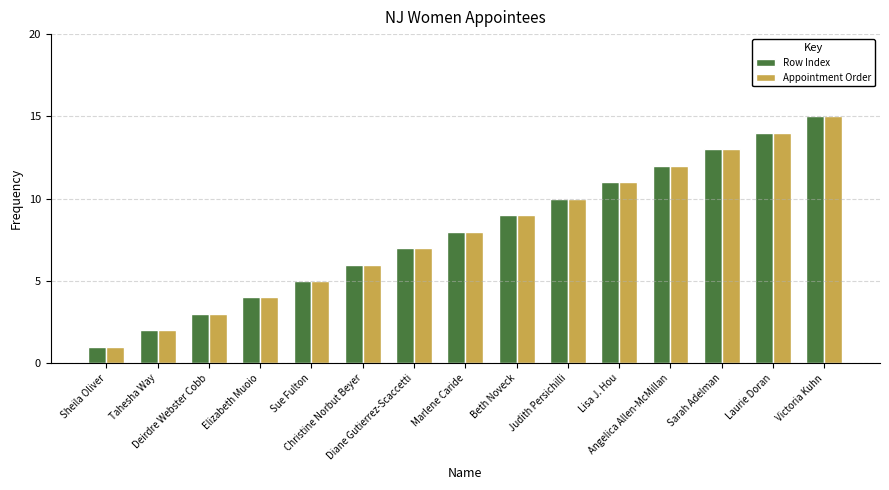

Which label corresponds to the largest value in the chart?

Victoria Kuhn